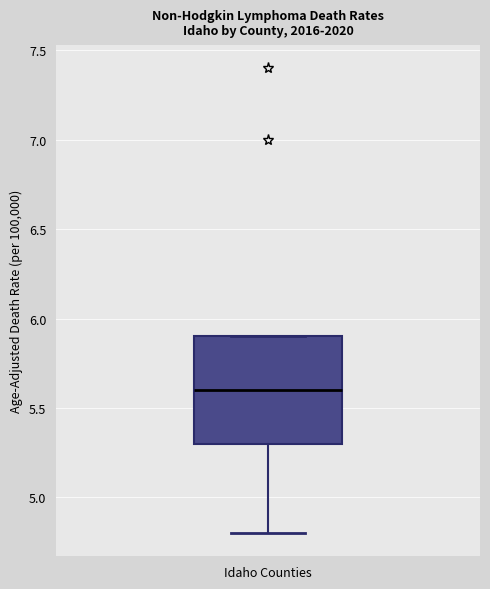

Transcribe this box plot: give where the median line is, the range the box spans, and where the two whiskers end, as read against the y-axis. The values are not printed on the chart, so give them approximately, as read against the axis.

median 5.6, box 5.3 to 5.9, whiskers 4.8 to 5.9